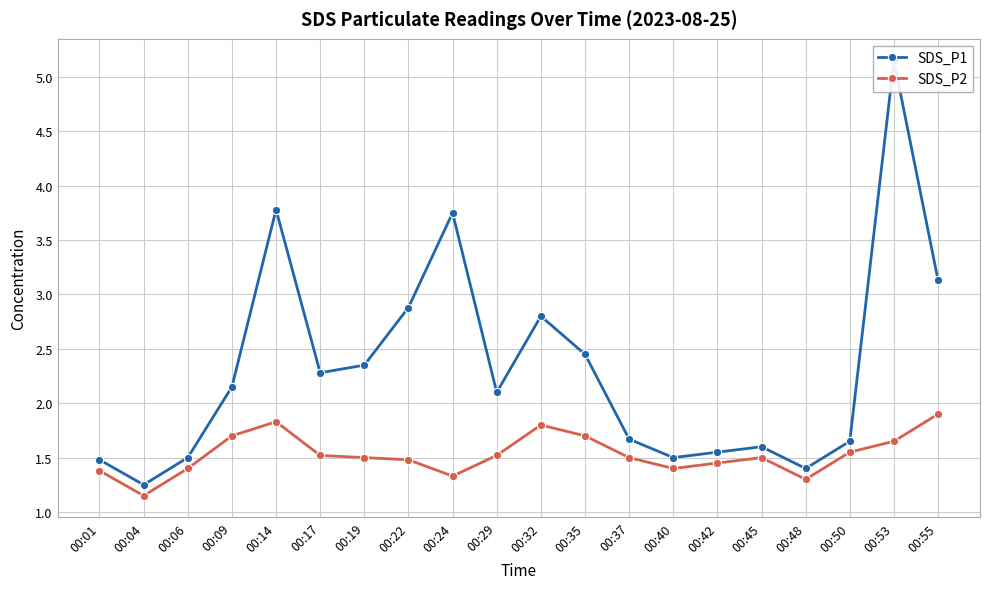

What value does the SDS_P2 series have at 00:04?

1.1